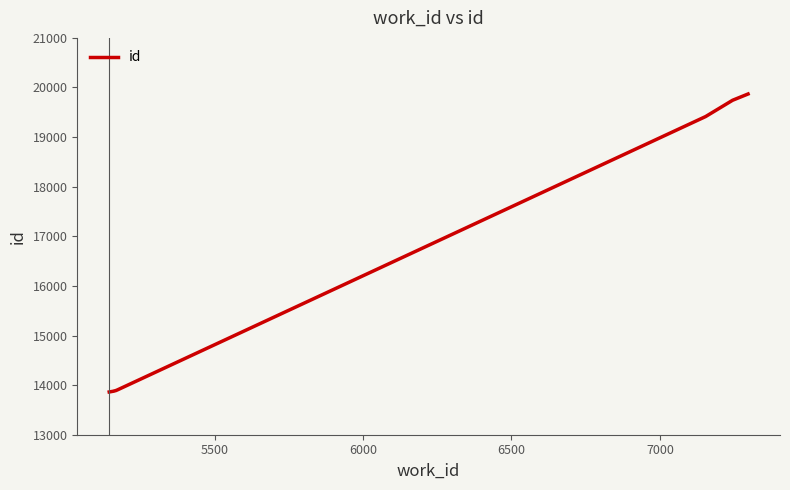

What is the minimum value shown in the chart?

13862